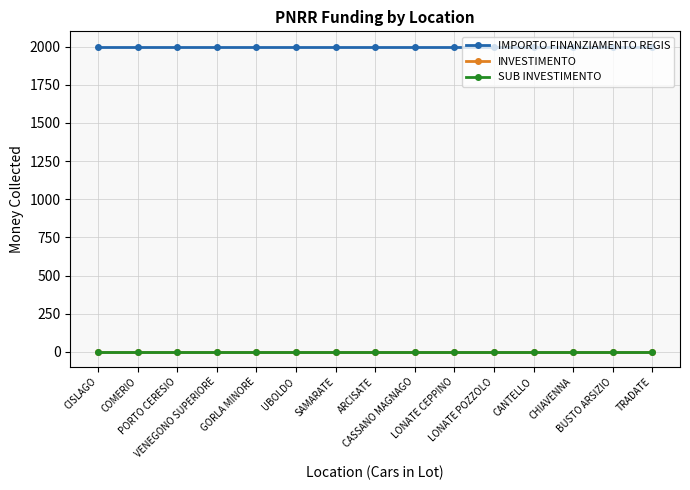

Does the chart have visible grid lines?

Yes